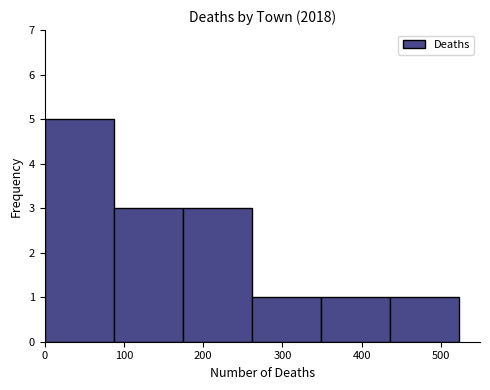

Reading left to right, list every bar in this chart as the range it spans on the x-axis followed by its height. Neither the bar edges nor the heights are printed on the chart, so give them approximately, as read against the axes.

0 to 90: 5
90 to 170: 3
170 to 260: 3
260 to 350: 1
350 to 440: 1
440 to 520: 1